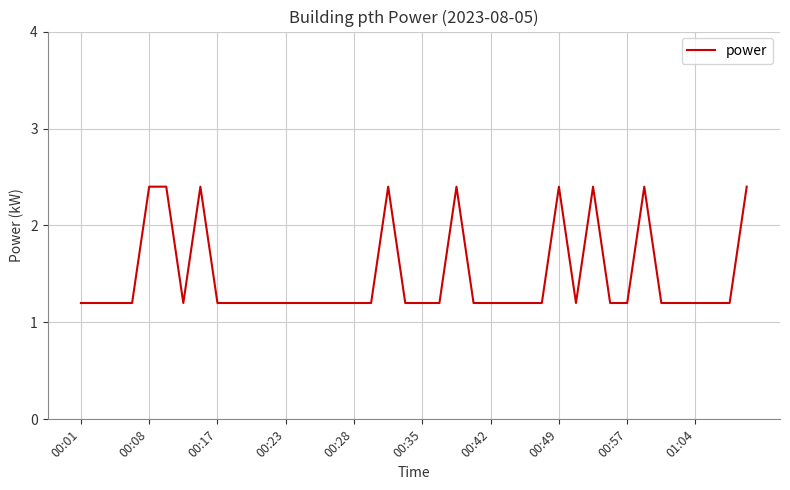

What is the smallest value displayed?

1.2